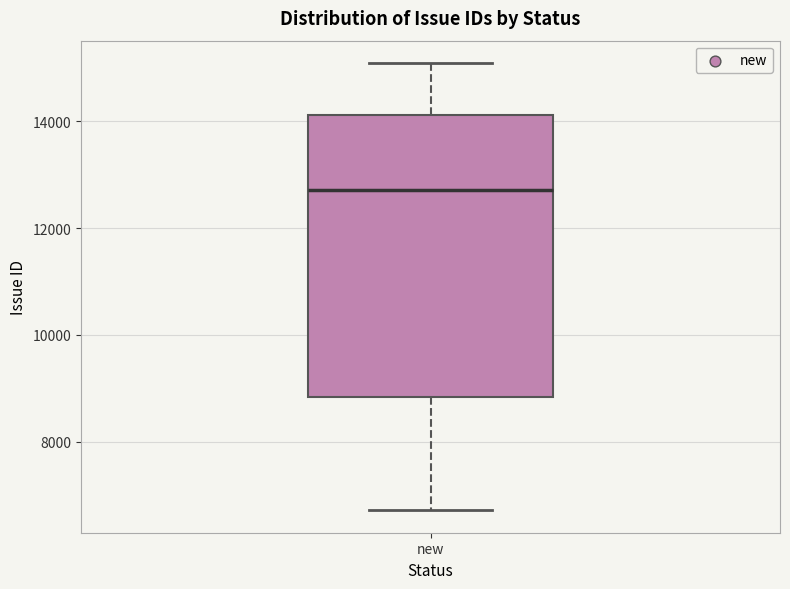

Read this box plot against the y-axis: the position of the median line, the range covered by the box, and the ends of both whiskers. The values are not printed on the chart, so give them approximately, as read against the axis.

median 12800, box 8800 to 14200, whiskers 6800 to 15000